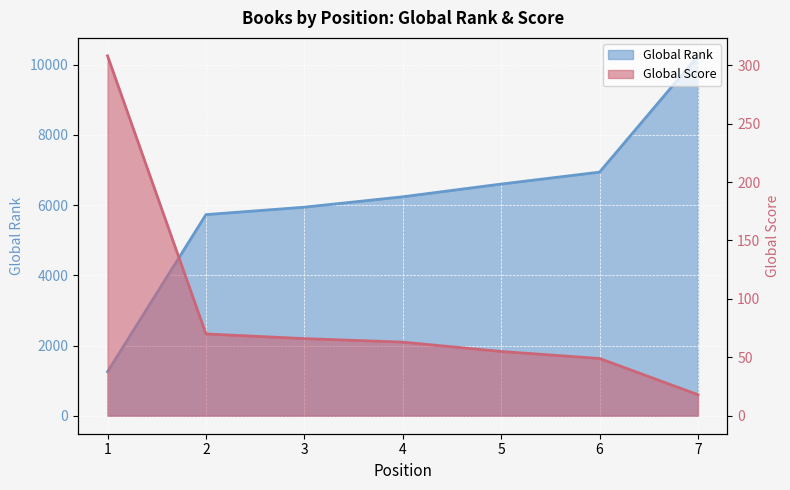

True or false: Global Rank and Global Score intersect in this chart.

False